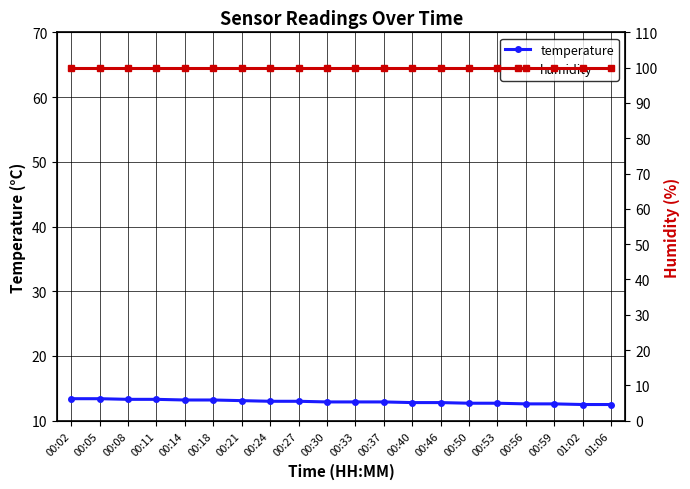

Reading left to right, extract all data points from this chart.

temperature: 00:02=13.4	00:05=13.4	00:08=13.3	00:11=13.3	00:14=13.2	00:18=13.2	00:21=13.1	00:24=13.0	00:27=13.0	00:30=12.9	00:33=12.9	00:37=12.9	00:40=12.8	00:46=12.8	00:50=12.7	00:53=12.7	00:56=12.6	00:59=12.6	01:02=12.5	01:06=12.5
humidity: 00:02=99.9	00:05=99.9	00:08=99.9	00:11=99.9	00:14=99.9	00:18=99.9	00:21=99.9	00:24=99.9	00:27=99.9	00:30=99.9	00:33=99.9	00:37=99.9	00:40=99.9	00:46=99.9	00:50=99.9	00:53=99.9	00:56=99.9	00:59=99.9	01:02=99.9	01:06=99.9